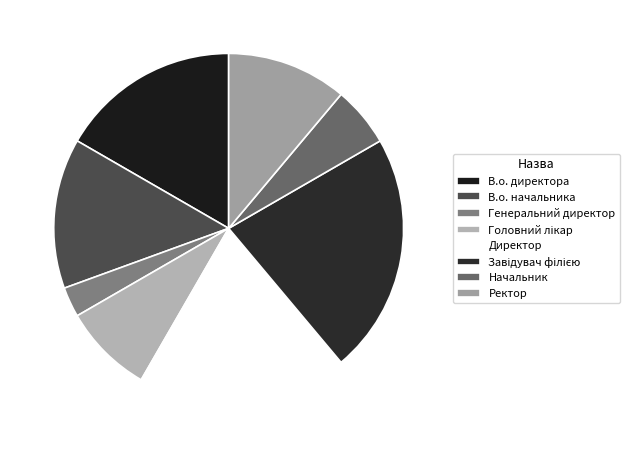

Count the number of slices in the pie.

8